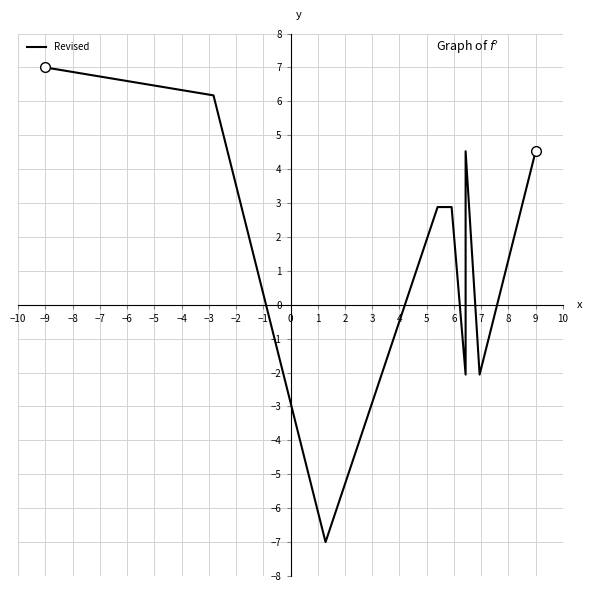

Does the chart have visible grid lines?

Yes